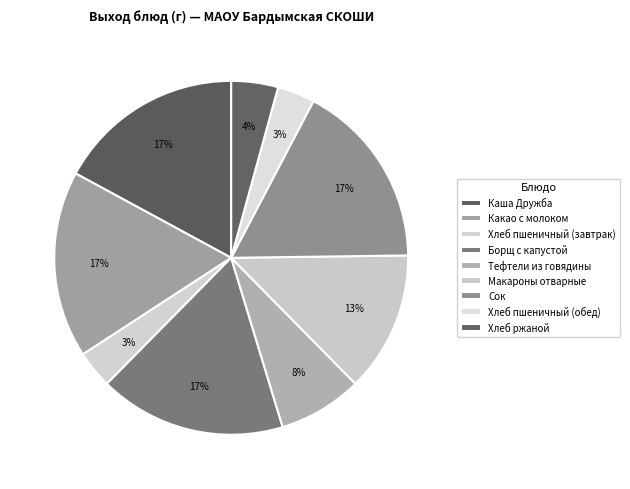

To the nearest percent, what portion does Хлеб пшеничный (обед) represent?

3%